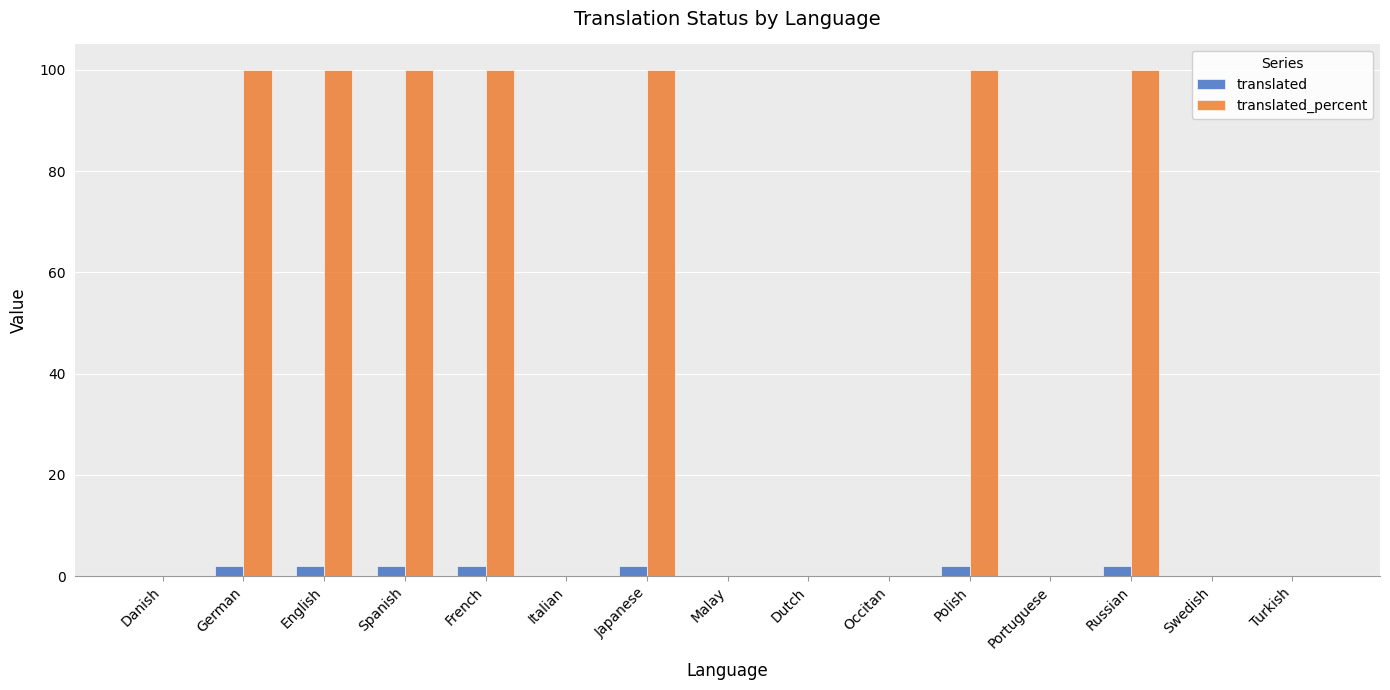

The translated_percent series shows 0 at Turkish. True or false?

True